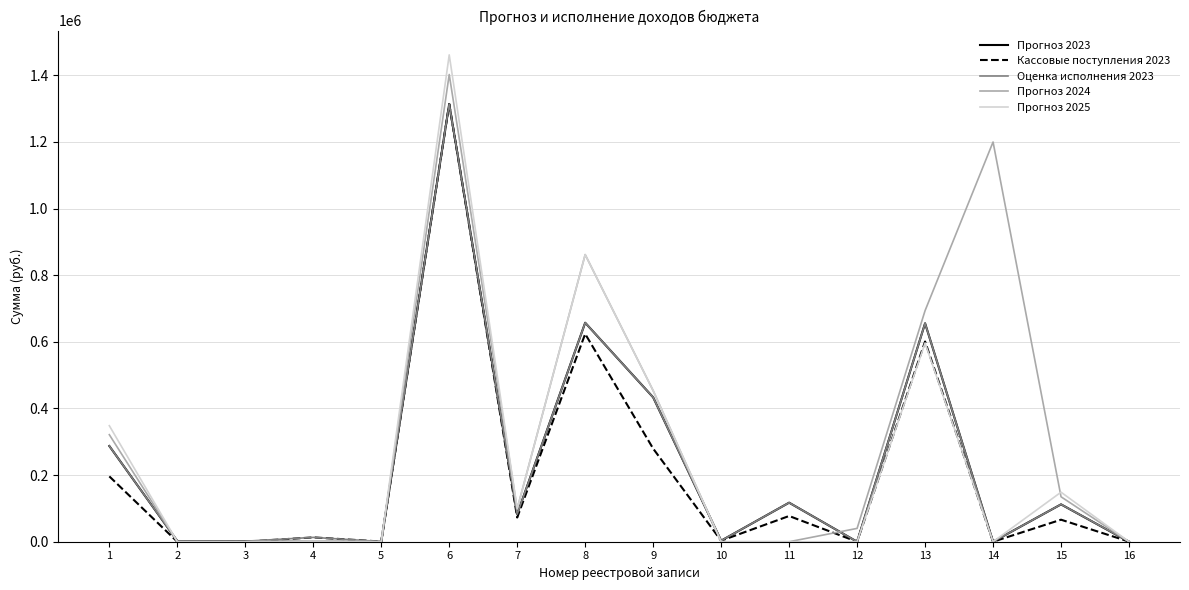

Which series has the widest spread of values?

Прогноз 2025